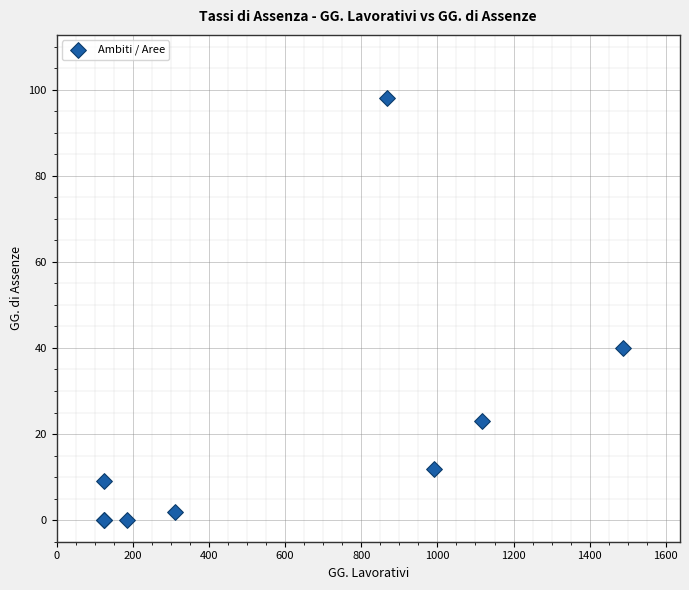

What Y value in the scatter plot is closest to 49?

40